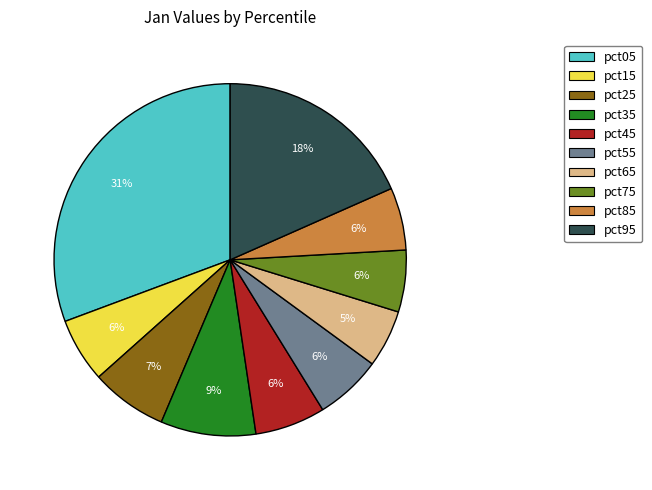

Which slice is the largest?

pct05